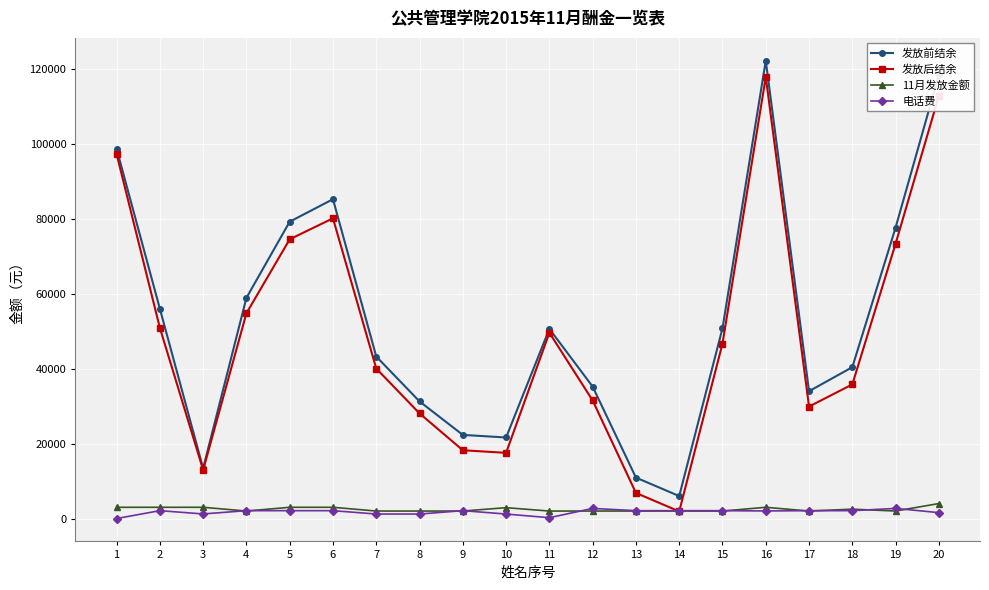

How many data points does each series have?

20